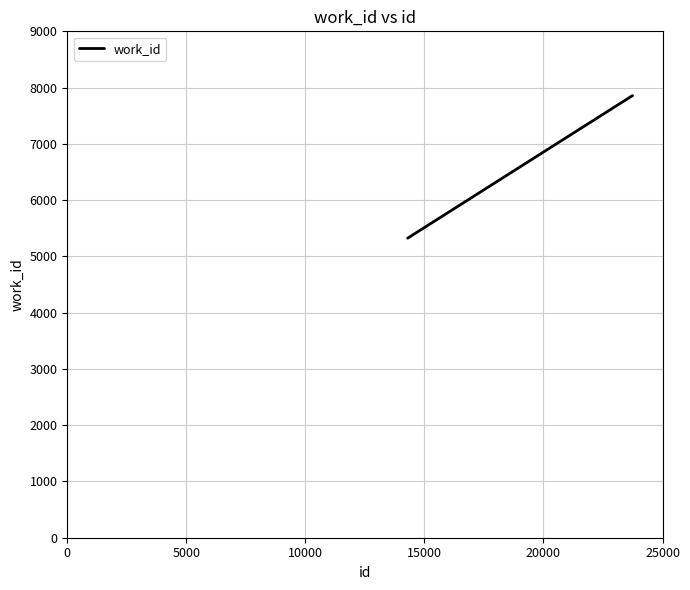

What is the greatest value displayed?

7856